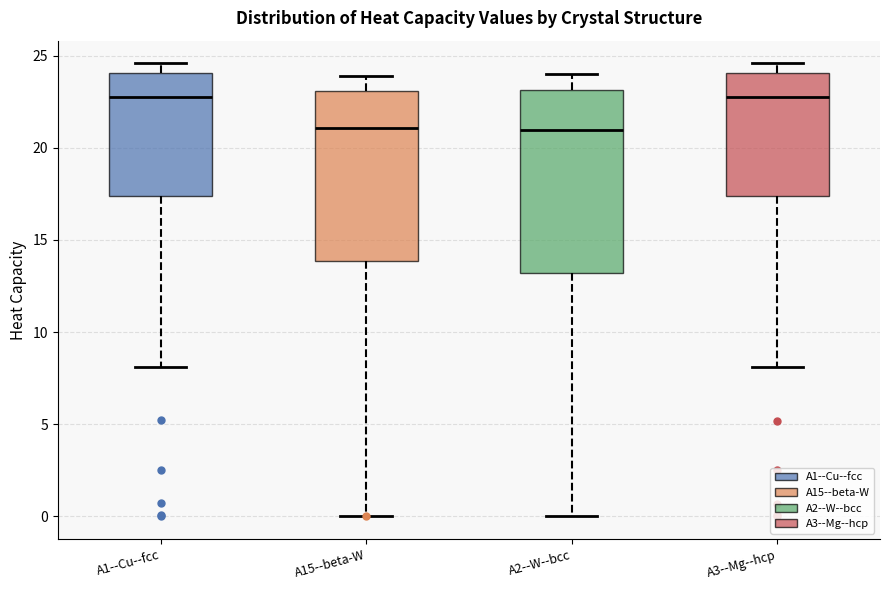

Reading left to right, read every box against the y-axis: the position of its median line, the range the box covers, and the ends of its whiskers. The values are not printed on the chart, so give them approximately, as read against the axis.

A1--Cu--fcc: median 23.0, box 17.5 to 24.0, whiskers 8.0 to 24.5
A15--beta-W: median 21.0, box 14.0 to 23.0, whiskers 0.0 to 24.0
A2--W--bcc: median 21.0, box 13.0 to 23.0, whiskers 0.0 to 24.0
A3--Mg--hcp: median 23.0, box 17.5 to 24.0, whiskers 8.0 to 24.5